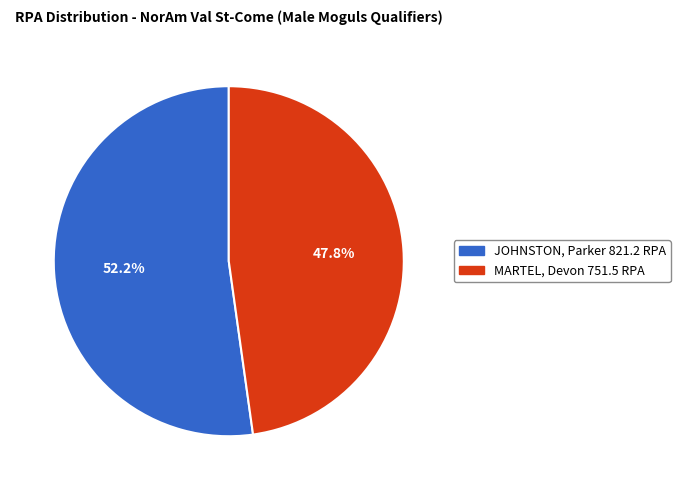

Do JOHNSTON, Parker and MARTEL, Devon together represent more than half of the pie?

Yes